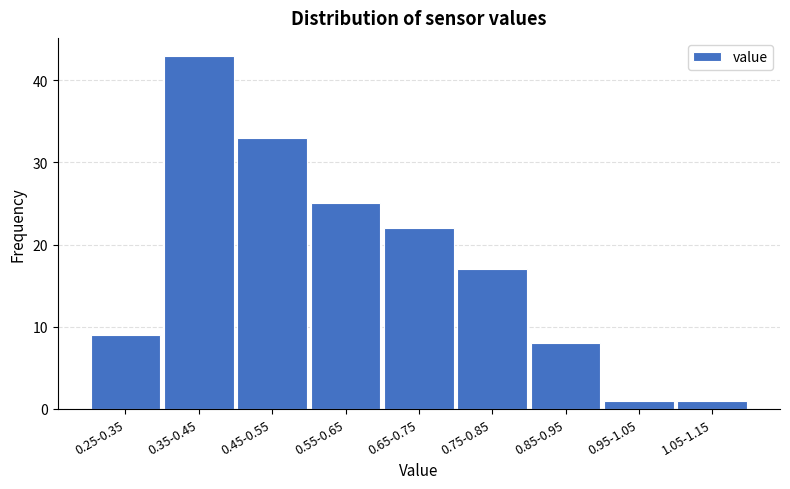

Reading right to left, list all the values displayed in this chart.

1.05-1.15=1	0.95-1.05=1	0.85-0.95=8	0.75-0.85=17	0.65-0.75=22	0.55-0.65=25	0.45-0.55=33	0.35-0.45=43	0.25-0.35=9